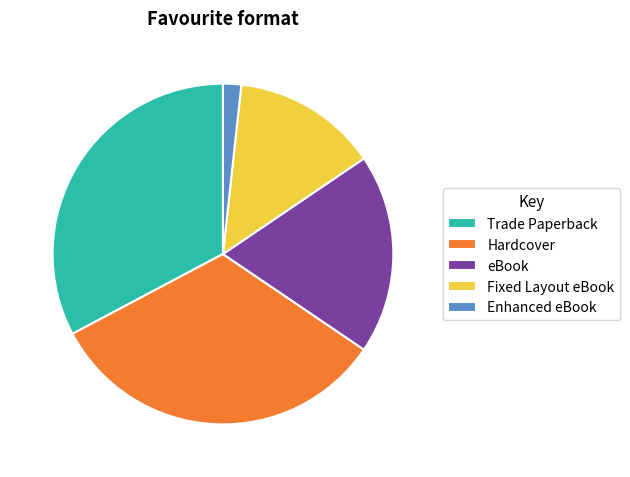

How many slices are in this pie chart?

5